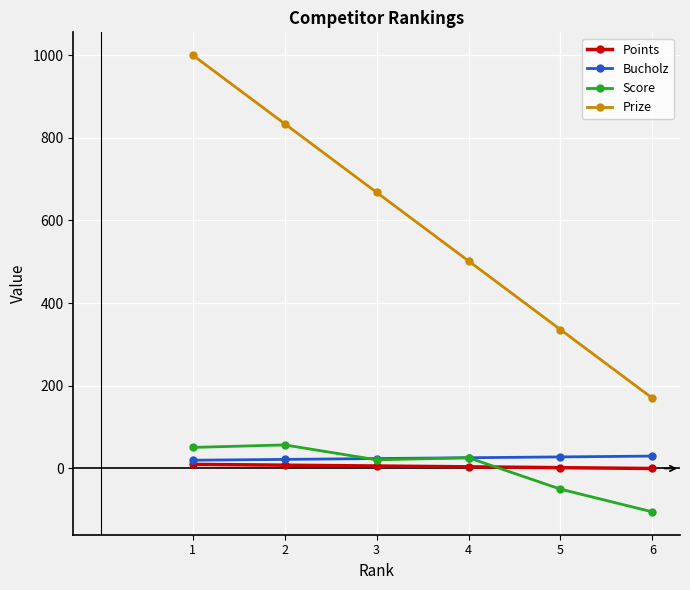

True or false: Points and Prize intersect in this chart.

False